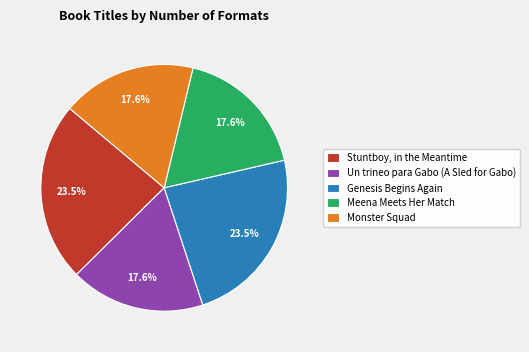

Is there a majority slice in this chart?

No